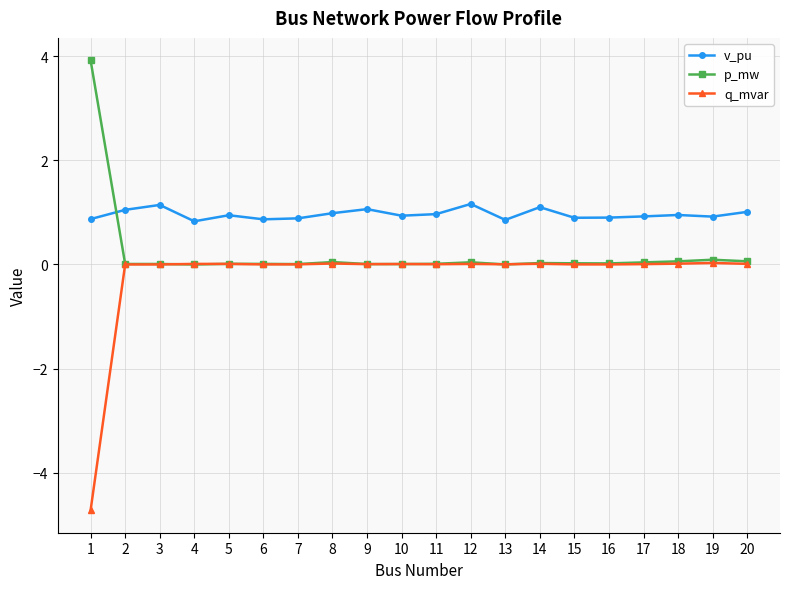

Which series has the widest spread of values?

q_mvar